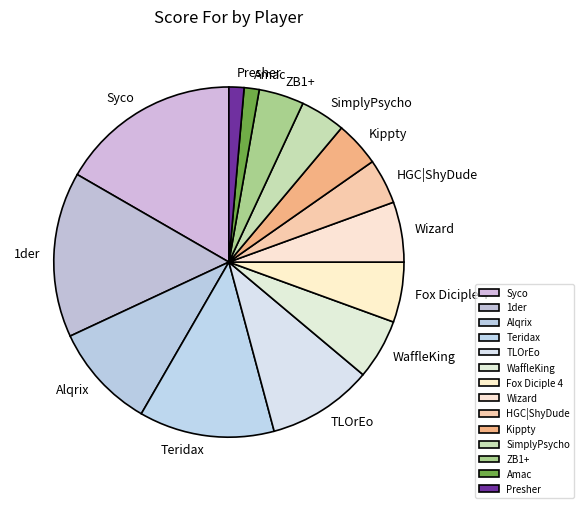

The ZB1+ slice represents 4% of the pie. True or false?

True